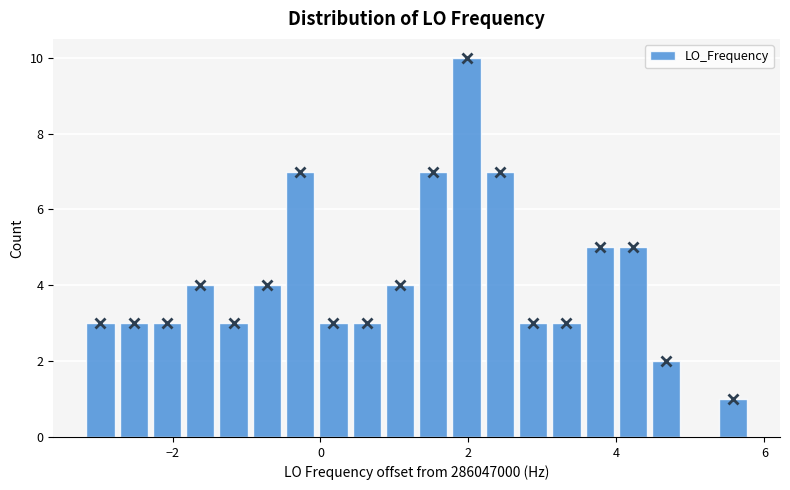

Read against the x-axis, roughly where is the centre of the tallest bar?

2.0